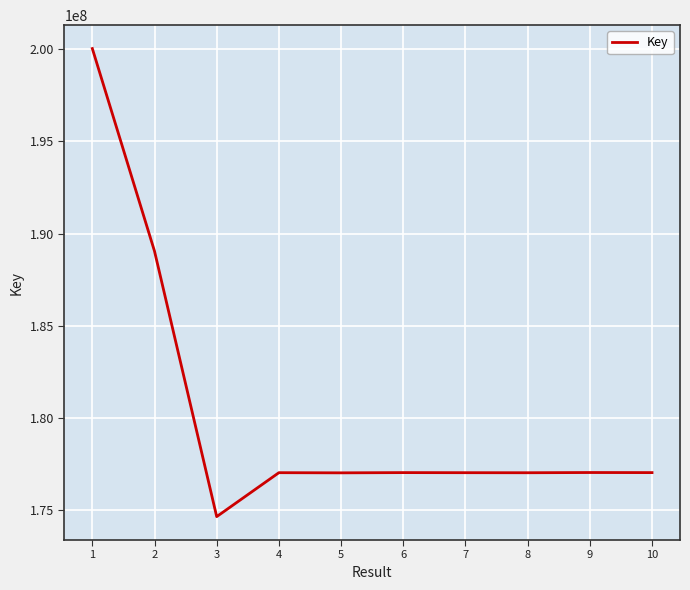

How many lines are shown in the chart?

1